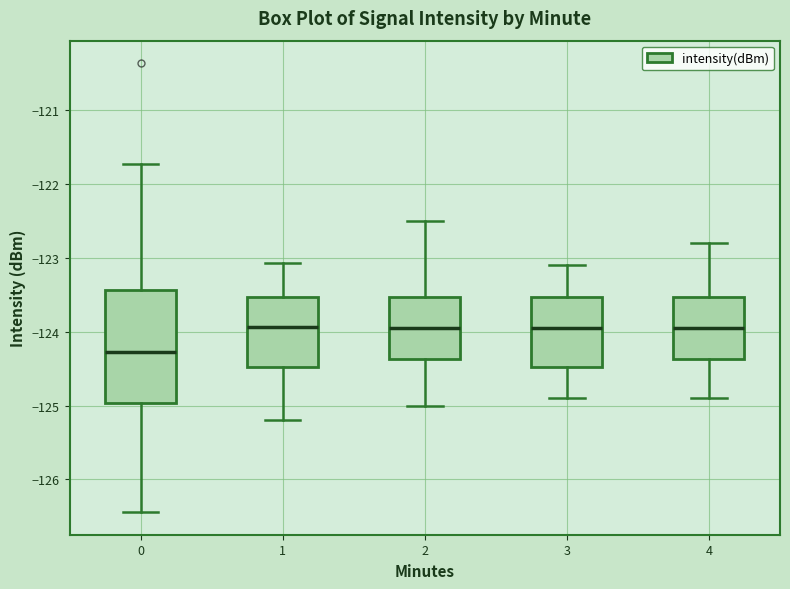

Reading left to right, transcribe this box plot: for each box, give where its median line is, the range the box spans, and where its two whiskers end, as read against the y-axis. The values are not printed on the chart, so give them approximately, as read against the axis.

0: median -124.3, box -125.0 to -123.4, whiskers -126.4 to -121.7
1: median -123.9, box -124.5 to -123.5, whiskers -125.2 to -123.1
2: median -123.9, box -124.4 to -123.5, whiskers -125.0 to -122.5
3: median -123.9, box -124.5 to -123.5, whiskers -124.9 to -123.1
4: median -123.9, box -124.4 to -123.5, whiskers -124.9 to -122.8